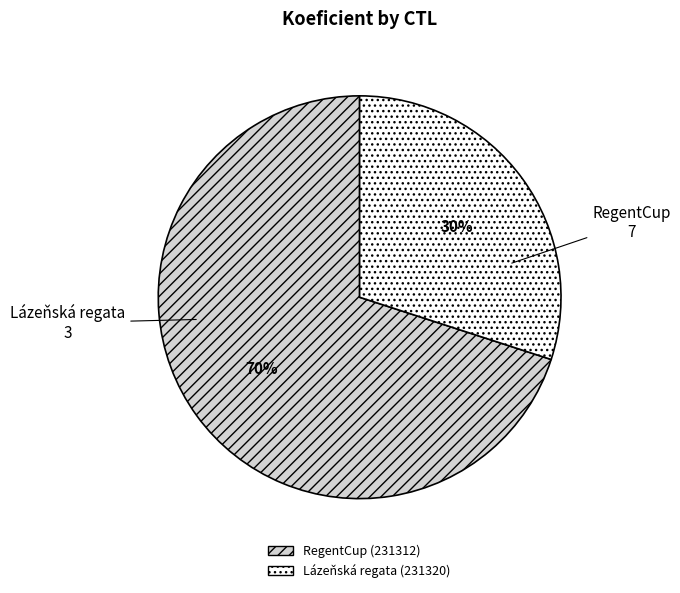

Between Lázeňská regata (231320) and RegentCup (231312), which is larger?

RegentCup (231312)